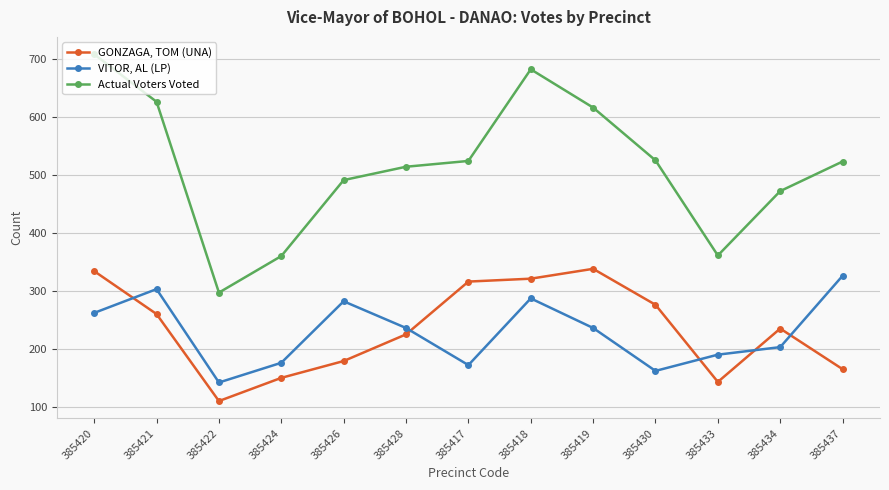

Is it true that GONZAGA, TOM (UNA) equals 150 at 385424?

True